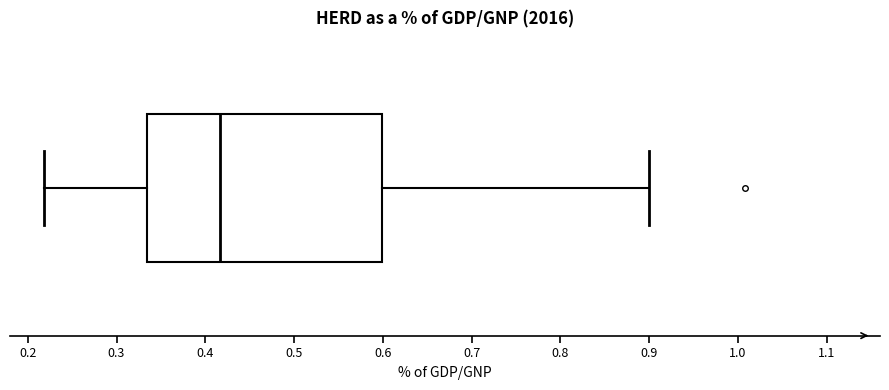

Transcribe this box plot: give where the median line is, the range the box spans, and where the two whiskers end, as read against the x-axis. The values are not printed on the chart, so give them approximately, as read against the axis.

median 0.42, box 0.33 to 0.60, whiskers 0.22 to 0.90